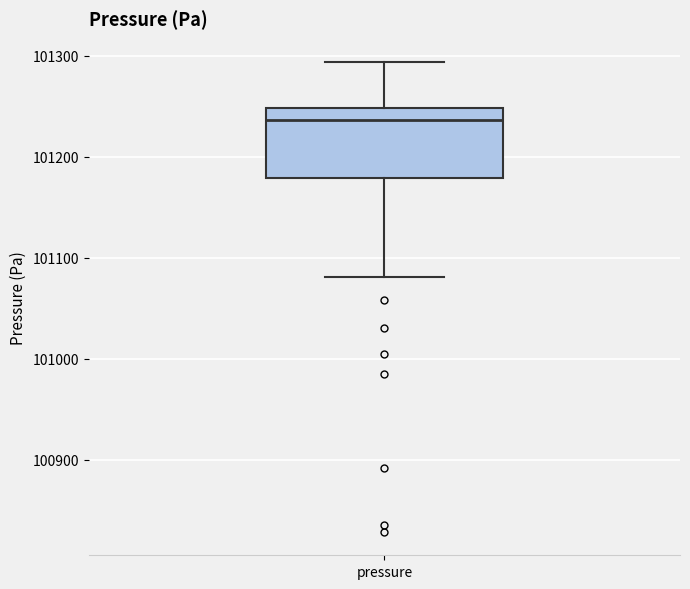

Where is the upper edge of the box for pressure on the y-axis? The values are not printed on the chart, so give them approximately, as read against the axis.

101250